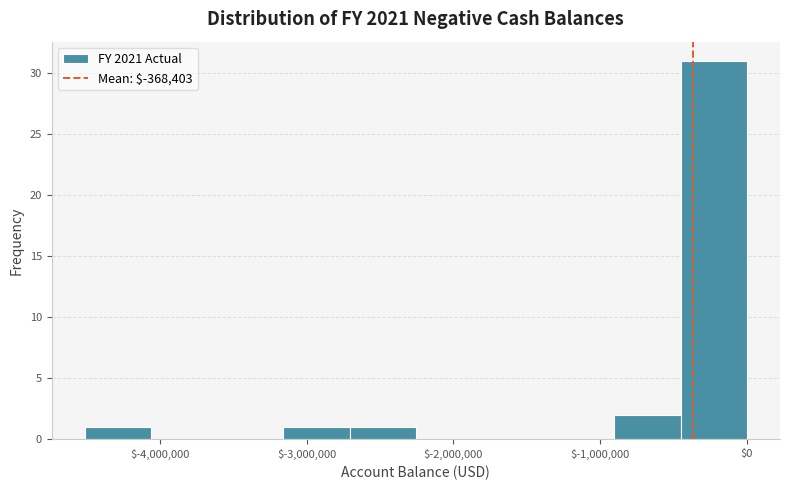

Over which range of the x-axis is the bar tallest?

-500000 to 0